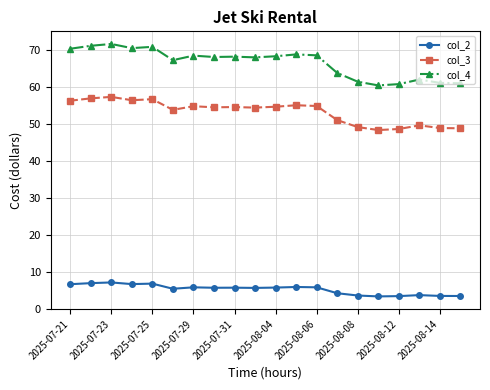

Which series has the largest total across all categories?

col_4